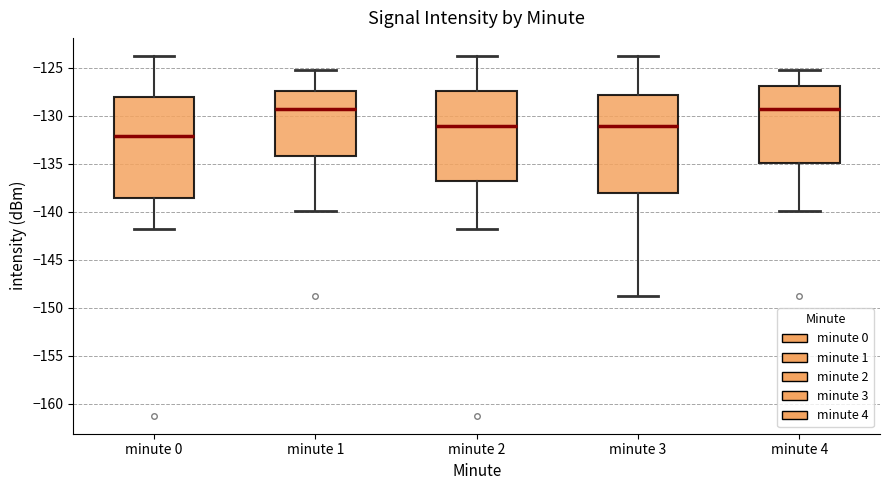

Where is the lower edge of the box for minute 1 on the y-axis? The values are not printed on the chart, so give them approximately, as read against the axis.

-134.0